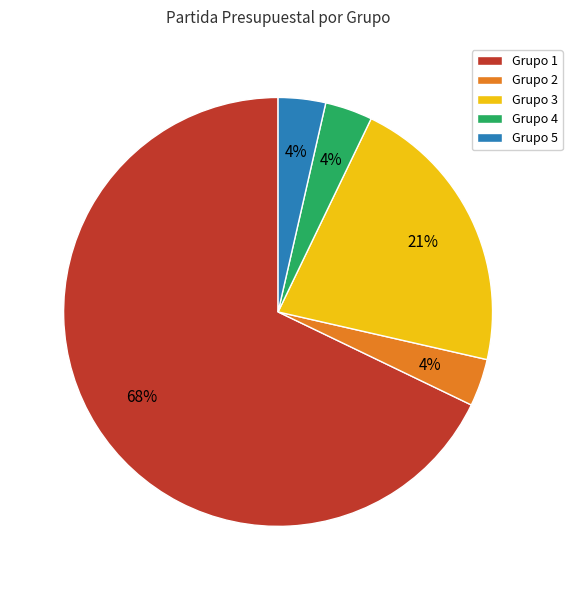

Between Grupo 2 and Grupo 3, which is larger?

Grupo 3